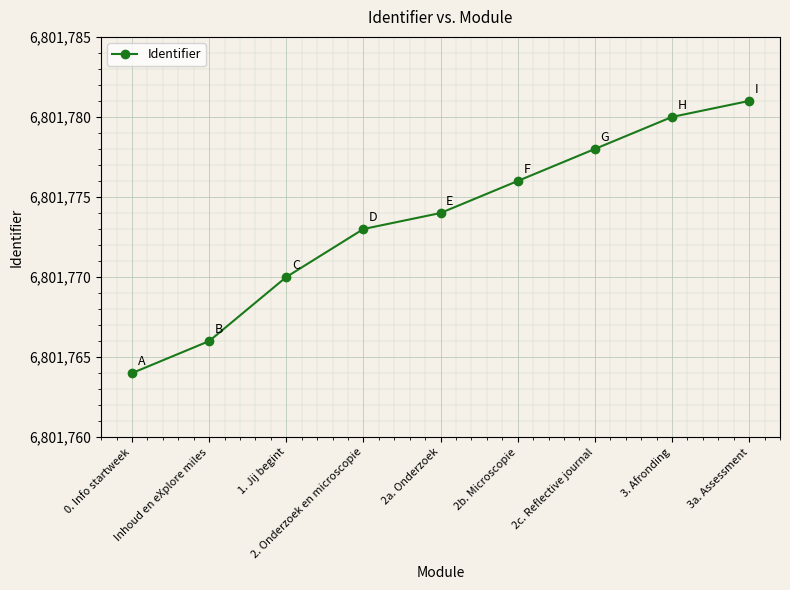

True or false: the data shows 6801770 at 1. Jij begint.

True